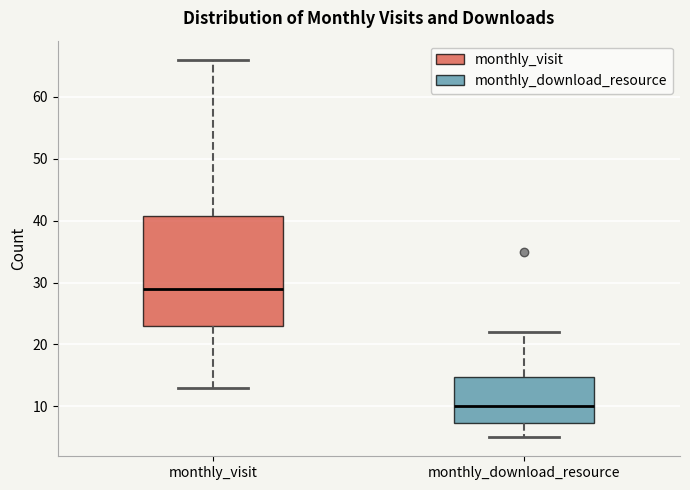

Comparing the boxes themselves (not the whiskers), which one is the tallest?

monthly_visit